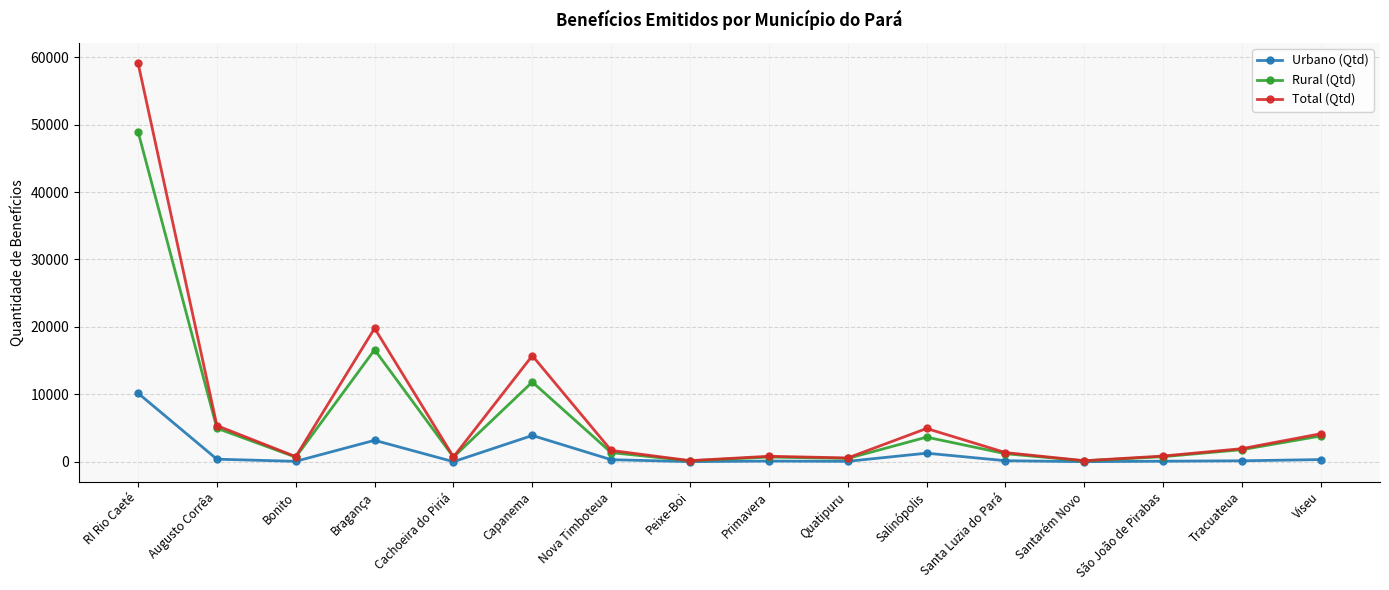

In Total (Qtd), how many points are higher than both neighbors (excluding endpoints)?

4